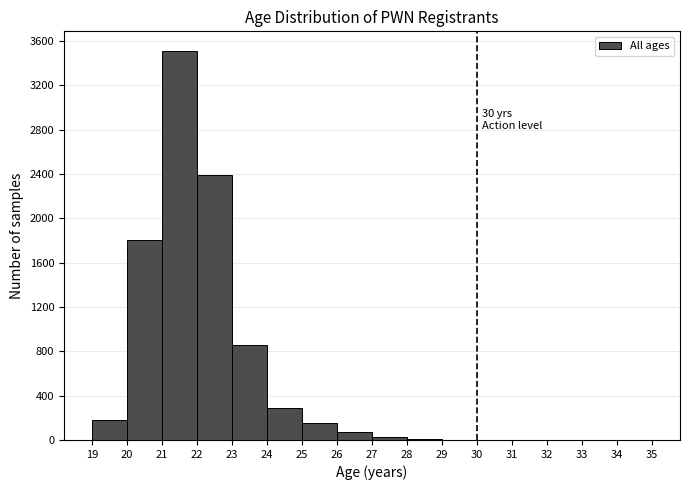

Over which range of the x-axis is the bar tallest?

21 to 22